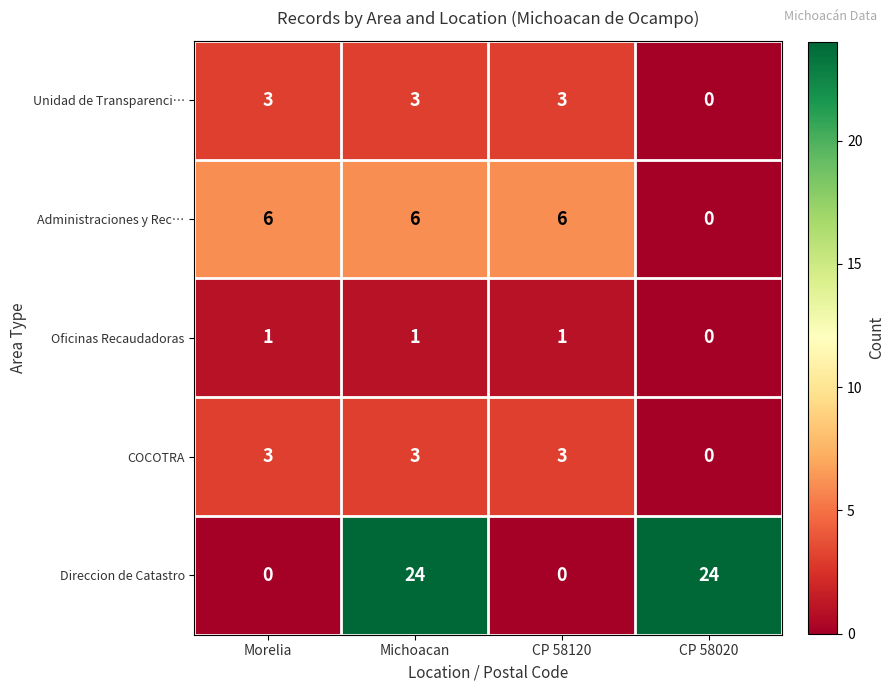

True or false: Direccion de Catastro has a value of 24 at CP 58020.

True